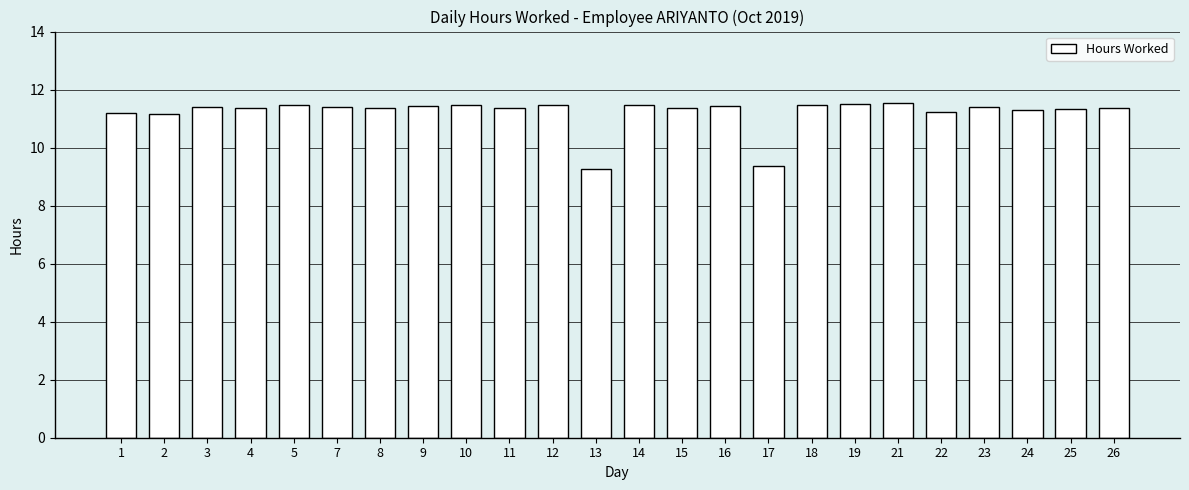

What is the value of the 17th bar from the left?

11.5